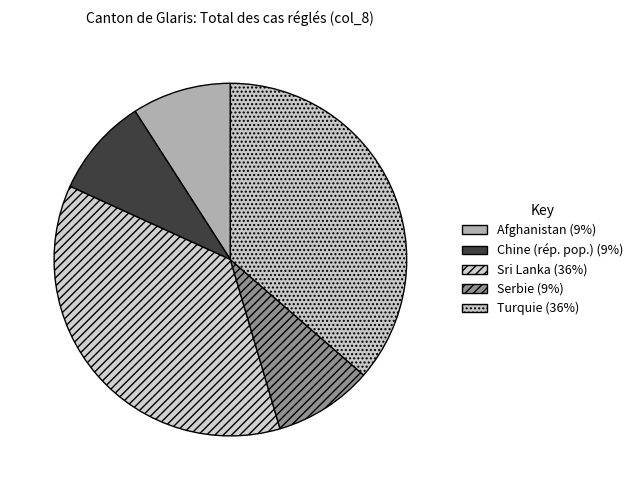

Count the number of slices in the pie.

5